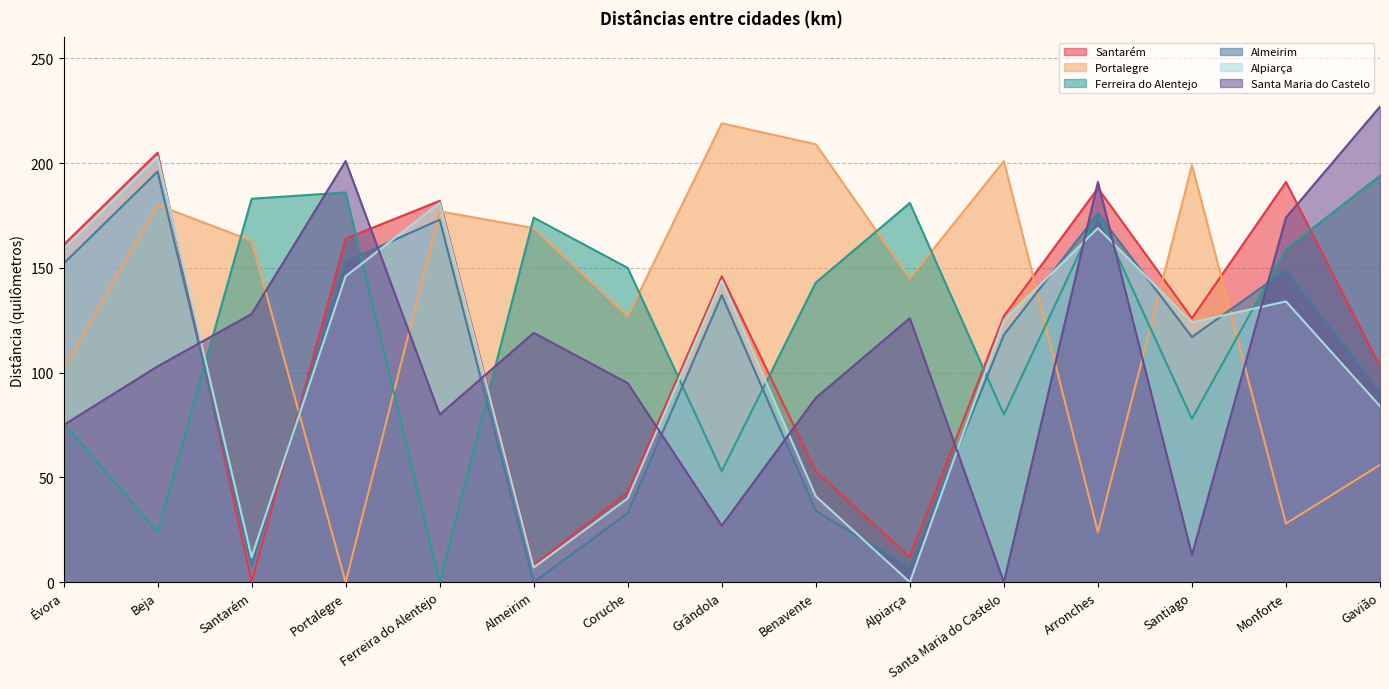

Reading right to left, what are all the values shown in this chart?

Santarém: Gavião=103	Monforte=191	Santiago=126	Arronches=188	Santa Maria do Castelo=127	Alpiarça=12	Benavente=53	Grândola=146	Coruche=43	Almeirim=8	Ferreira do Alentejo=182	Portalegre=164	Santarém=0	Beja=205	Évora=161
Portalegre: Gavião=56	Monforte=28	Santiago=199	Arronches=24	Santa Maria do Castelo=201	Alpiarça=145	Benavente=209	Grândola=219	Coruche=127	Almeirim=169	Ferreira do Alentejo=177	Portalegre=0	Santarém=163	Beja=180	Évora=102
Ferreira do Alentejo: Gavião=194	Monforte=159	Santiago=78	Arronches=176	Santa Maria do Castelo=80	Alpiarça=181	Benavente=143	Grândola=53	Coruche=150	Almeirim=174	Ferreira do Alentejo=0	Portalegre=186	Santarém=183	Beja=24	Évora=76
Almeirim: Gavião=91	Monforte=149	Santiago=117	Arronches=176	Santa Maria do Castelo=118	Alpiarça=7	Benavente=34	Grândola=137	Coruche=33	Almeirim=0	Ferreira do Alentejo=173	Portalegre=153	Santarém=8	Beja=196	Évora=152
Alpiarça: Gavião=84	Monforte=134	Santiago=124	Arronches=169	Santa Maria do Castelo=125	Alpiarça=0	Benavente=41	Grândola=144	Coruche=40	Almeirim=7	Ferreira do Alentejo=181	Portalegre=146	Santarém=12	Beja=203	Évora=159
Santa Maria do Castelo: Gavião=227	Monforte=174	Santiago=13	Arronches=191	Santa Maria do Castelo=0	Alpiarça=126	Benavente=88	Grândola=27	Coruche=95	Almeirim=119	Ferreira do Alentejo=80	Portalegre=201	Santarém=128	Beja=103	Évora=75